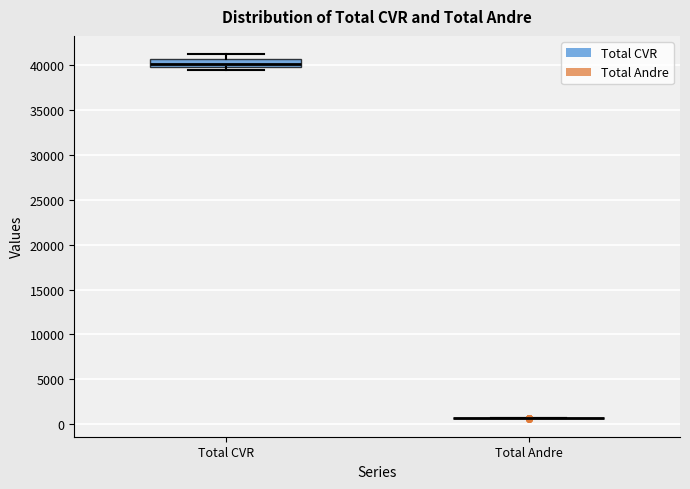

Reading left to right, read every box against the y-axis: the position of its median line, the range the box covers, and the ends of its whiskers. The values are not printed on the chart, so give them approximately, as read against the axis.

Total CVR: median 40000, box 39500 to 40500, whiskers 39500 (just below the box's lower edge) to 41000
Total Andre: box collapsed to a line at 500, whiskers 500 to 500